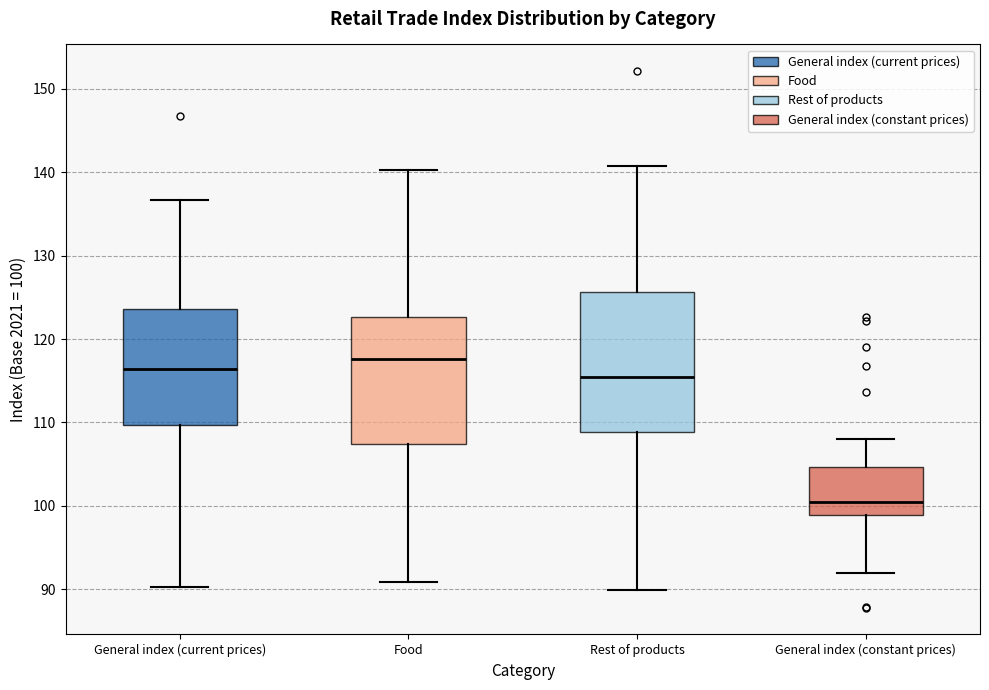

Reading left to right, transcribe this box plot: for each box, give where its median line is, the range the box spans, and where its two whiskers end, as read against the y-axis. The values are not printed on the chart, so give them approximately, as read against the axis.

General index (current prices): median 116, box 110 to 124, whiskers 90 to 137
Food: median 118, box 107 to 123, whiskers 91 to 140
Rest of products: median 115, box 109 to 126, whiskers 90 to 141
General index (constant prices): median 100, box 99 to 105, whiskers 92 to 108